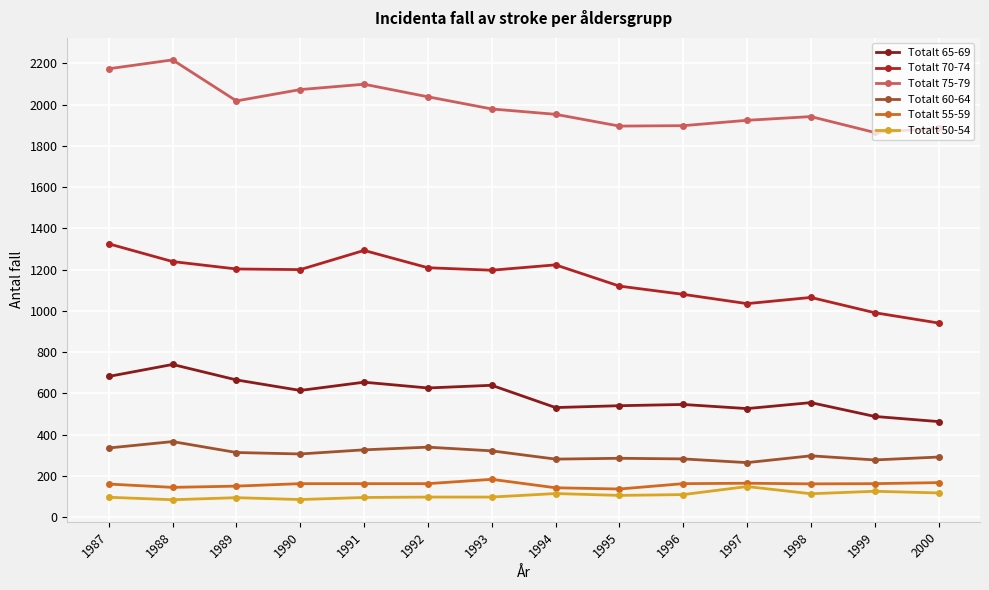

Is the value of Totalt 50-54 at 1990 greater than the value of Totalt 75-79 at 1988?

No